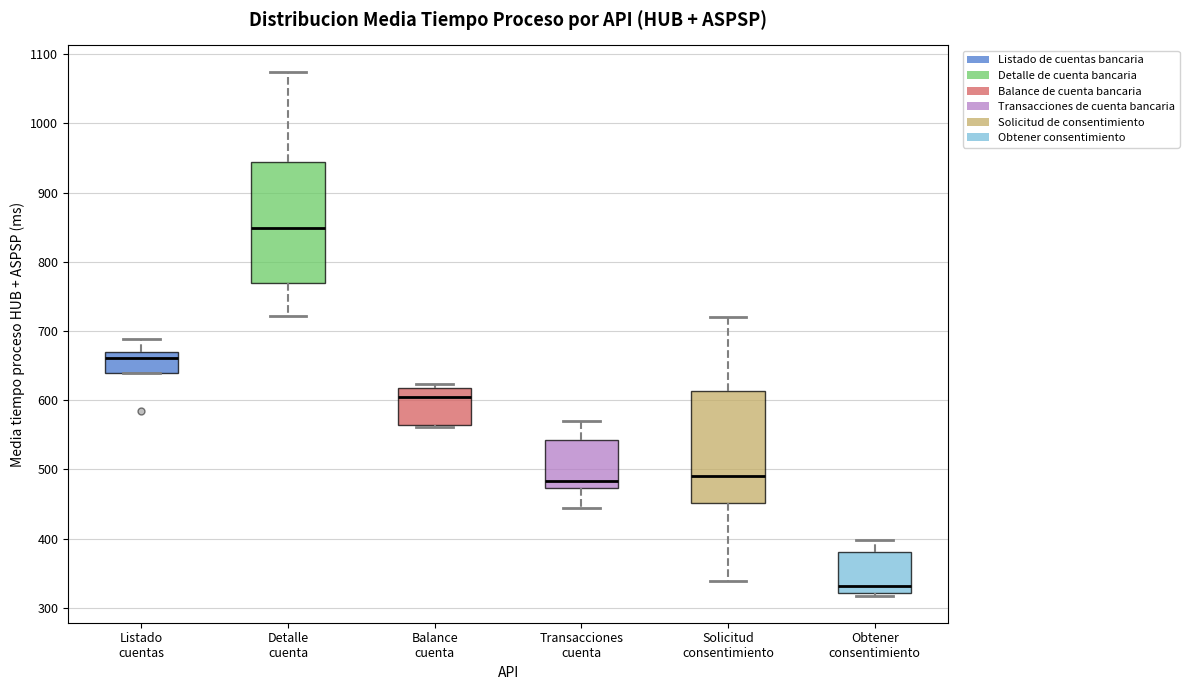

Which box has the lowest median line?

Obtener consentimiento